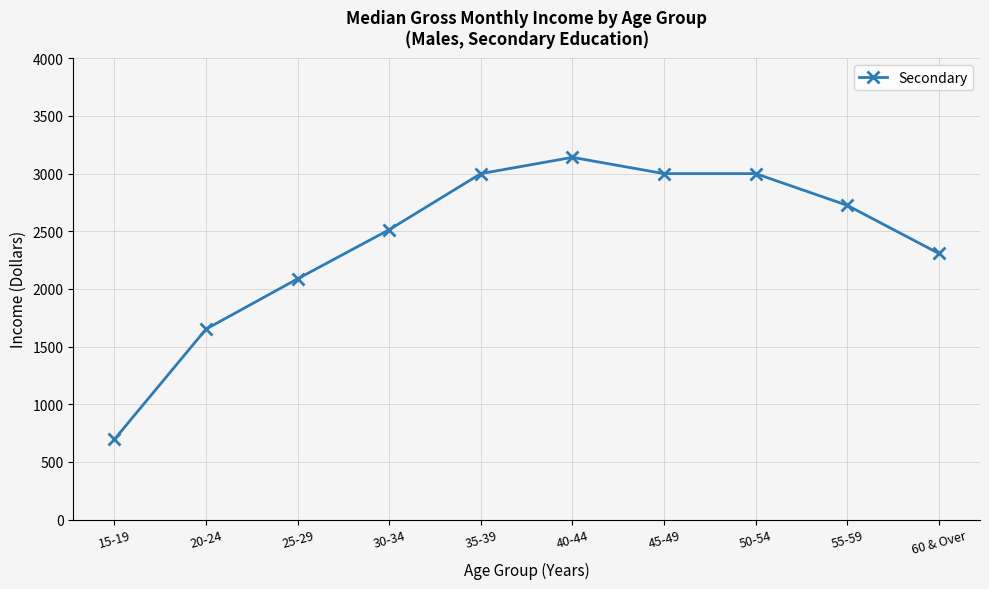

What is the change in value from 20-24 to 35-39?

+1348